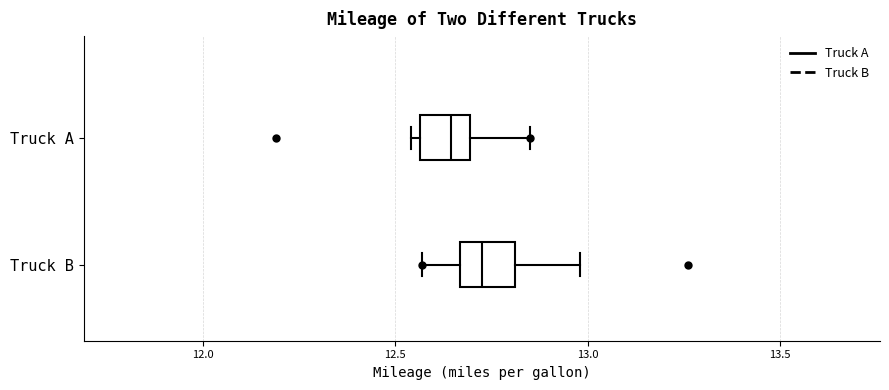

Reading bottom to top, transcribe this box plot: for each box, give where its median line is, the range the box spans, and where its two whiskers end, as read against the x-axis. The values are not printed on the chart, so give them approximately, as read against the axis.

Truck B: median 12.75, box 12.65 to 12.80, whiskers 12.55 to 13.00
Truck A: median 12.65, box 12.55 to 12.70, whiskers 12.55 (just left of the box's left edge) to 12.85